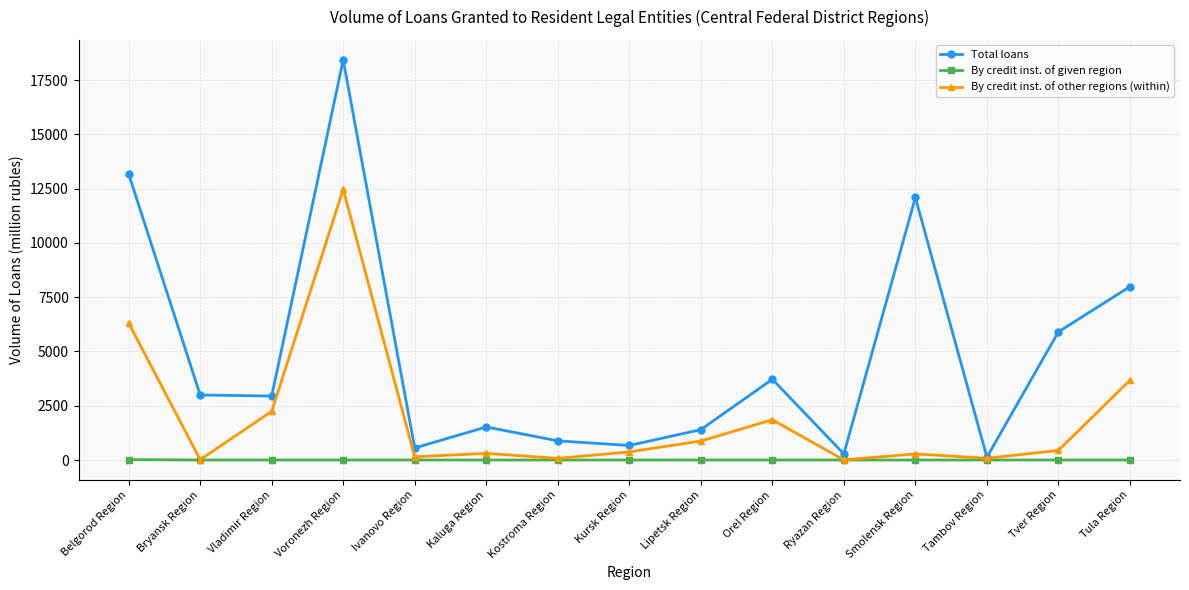

At which category does the chart reach its peak across all series?

Voronezh Region